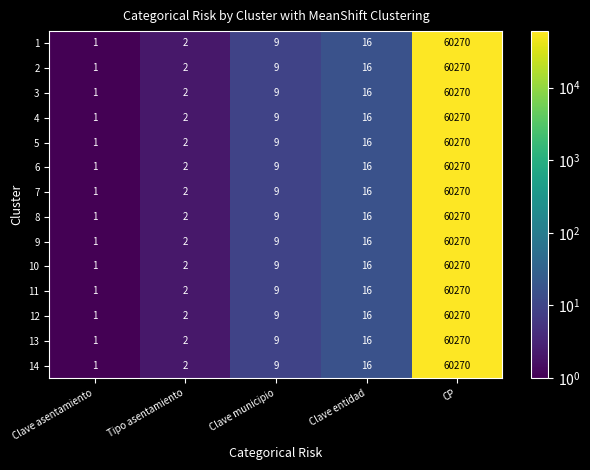

What is the difference between the maximum and second lowest values in the 9 series?

60268